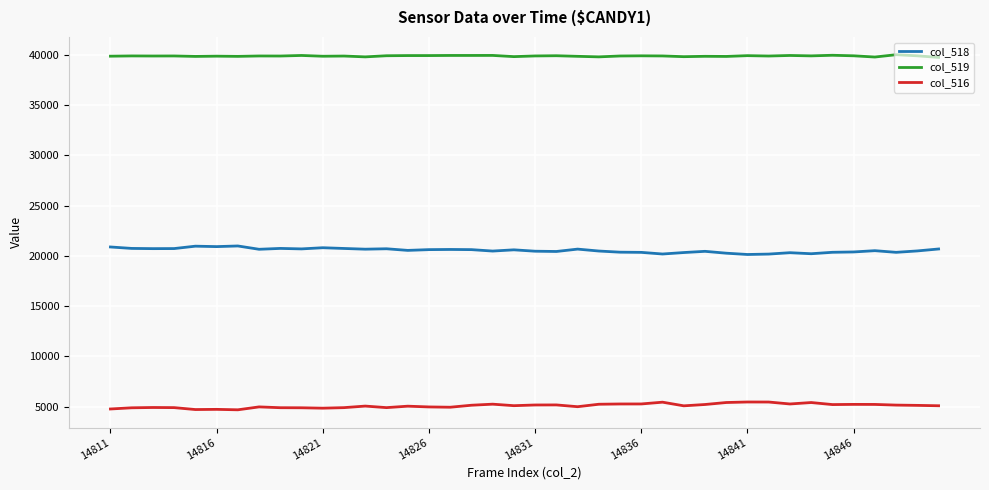

List the series in order of their overall mean, highest first.

col_519, col_518, col_516